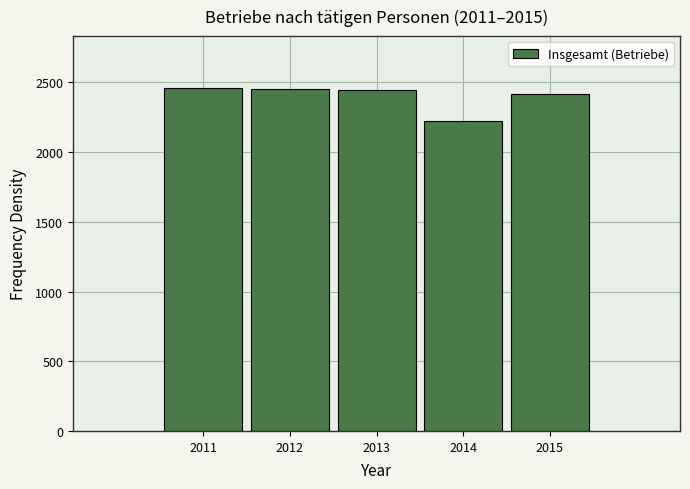

What is the value of the 5th bar from the left?

2415